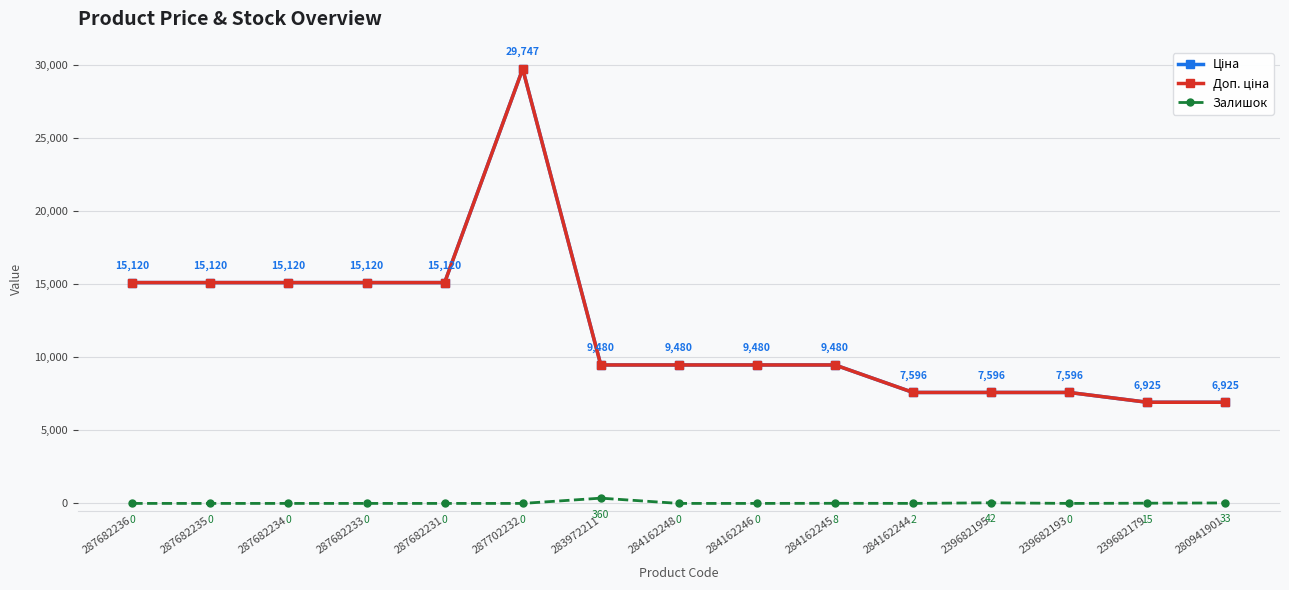

List the labels in order of Залишок value, smallest first.

287682236, 287682235, 287682234, 287682233, 287682231, 287702232, 284162248, 284162246, 239682193, 284162244, 284162245, 239682179, 280941901, 239682195, 283972211